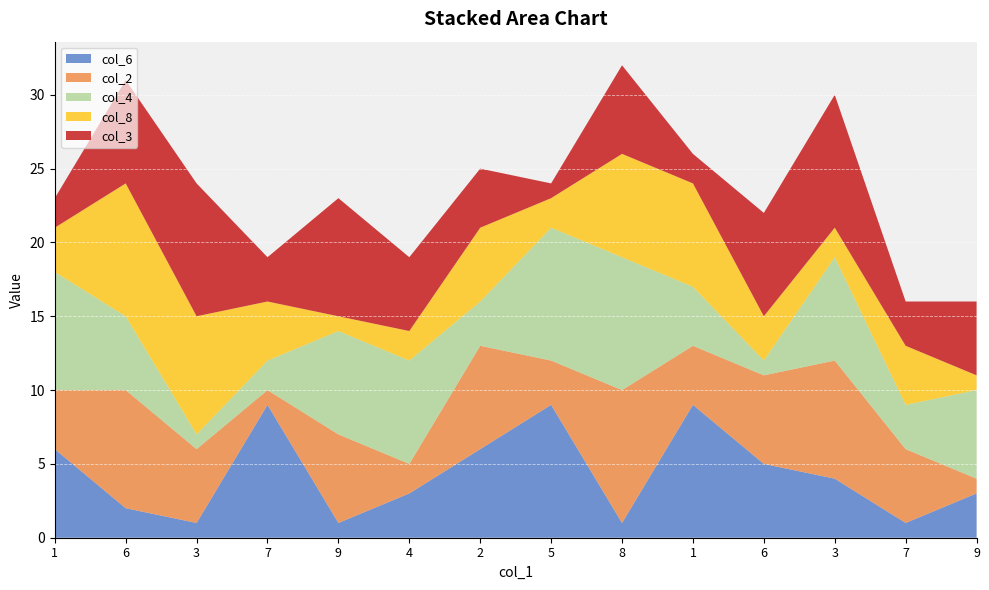

Reading left to right, extract all data points from this chart.

col_6: 1=6	6=2	3=1	7=9	9=1	4=3	2=6	5=9	8=1	1=9	6=5	3=4	7=1	9=3
col_2: 1=4	6=8	3=5	7=1	9=6	4=2	2=7	5=3	8=9	1=4	6=6	3=8	7=5	9=1
col_4: 1=8	6=5	3=1	7=2	9=7	4=7	2=3	5=9	8=9	1=4	6=1	3=7	7=3	9=6
col_8: 1=3	6=9	3=8	7=4	9=1	4=2	2=5	5=2	8=7	1=7	6=3	3=2	7=4	9=1
col_3: 1=2	6=7	3=9	7=3	9=8	4=5	2=4	5=1	8=6	1=2	6=7	3=9	7=3	9=5